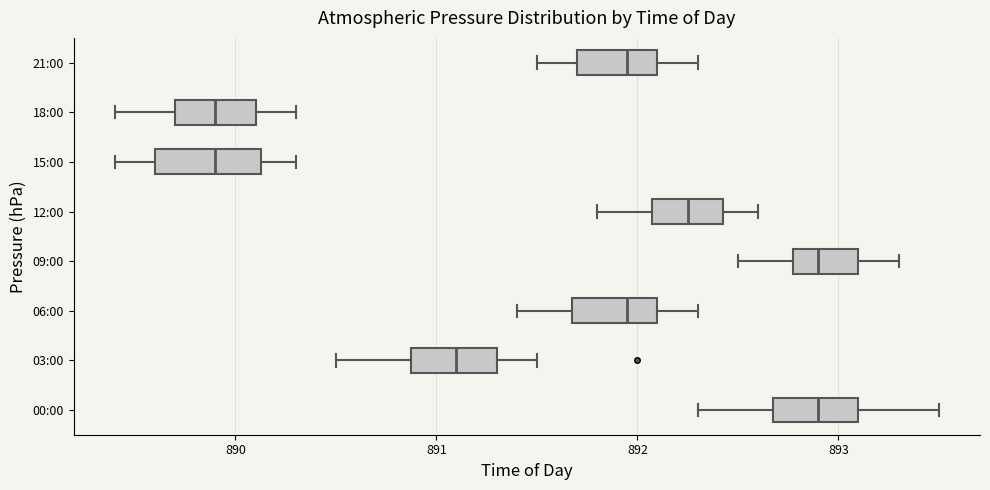

Reading bottom to top, transcribe this box plot: for each box, give where its median line is, the range the box spans, and where its two whiskers end, as read against the x-axis. The values are not printed on the chart, so give them approximately, as read against the axis.

00:00: median 892.9, box 892.7 to 893.1, whiskers 892.3 to 893.5
03:00: median 891.1, box 890.9 to 891.3, whiskers 890.5 to 891.5
06:00: median 892.0, box 891.7 to 892.1, whiskers 891.4 to 892.3
09:00: median 892.9, box 892.8 to 893.1, whiskers 892.5 to 893.3
12:00: median 892.3, box 892.1 to 892.4, whiskers 891.8 to 892.6
15:00: median 889.9, box 889.6 to 890.1, whiskers 889.4 to 890.3
18:00: median 889.9, box 889.7 to 890.1, whiskers 889.4 to 890.3
21:00: median 892.0, box 891.7 to 892.1, whiskers 891.5 to 892.3